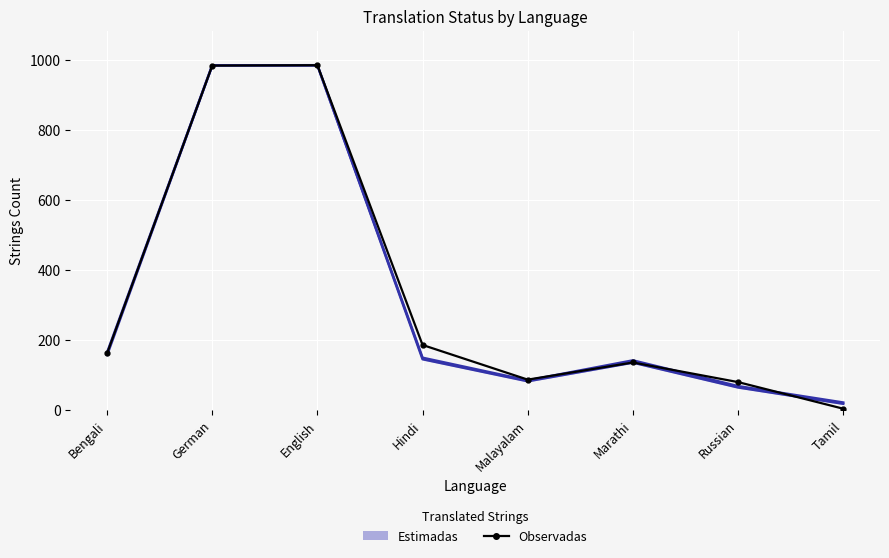

Count the number of values greater than 162.

3